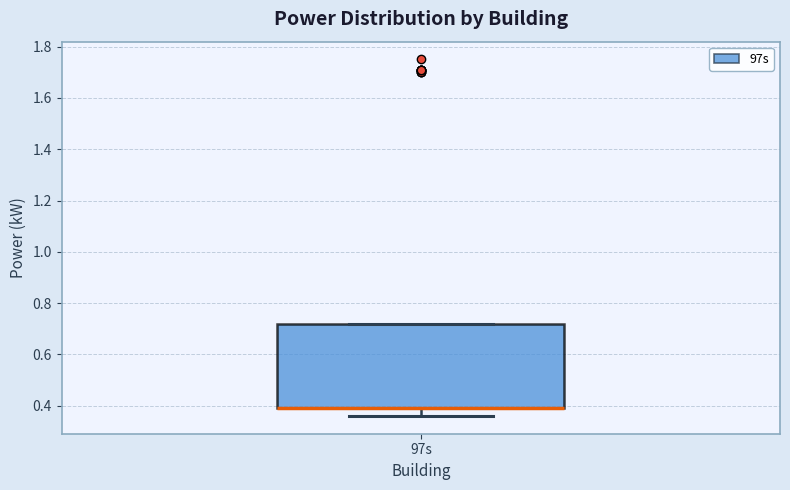

Where does the lower whisker of the box for 97s end on the y-axis? The values are not printed on the chart, so give them approximately, as read against the axis.

0.36